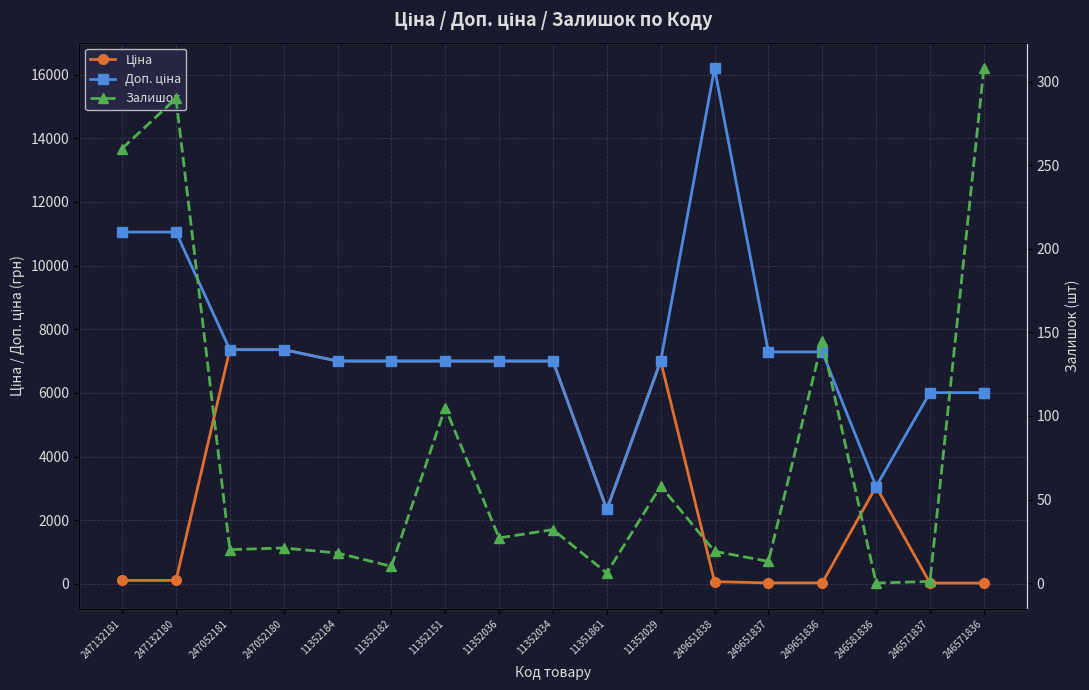

At how many categories does at least one series exceed 6791?

13